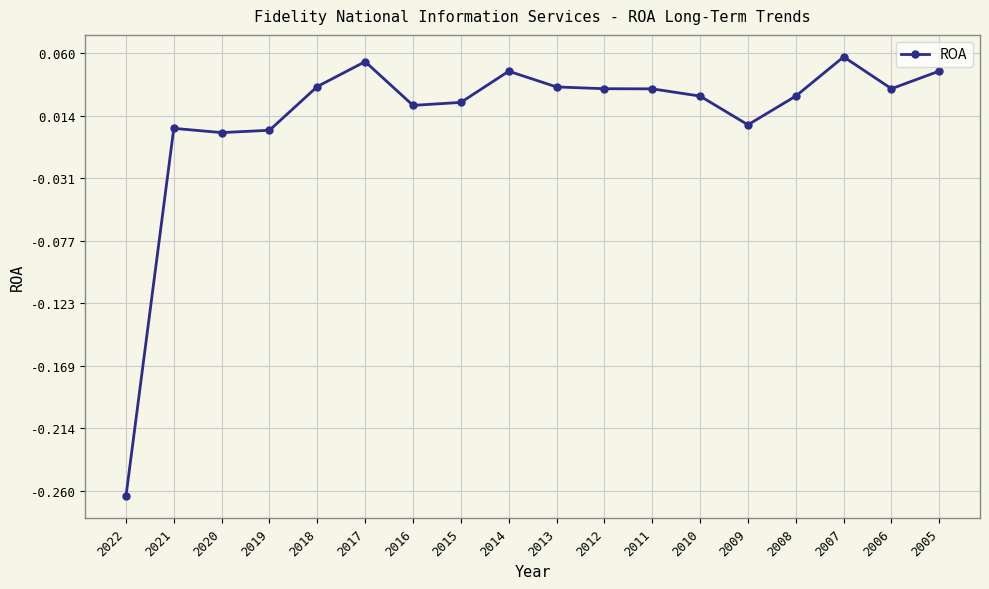

How many values exceed 0?

17